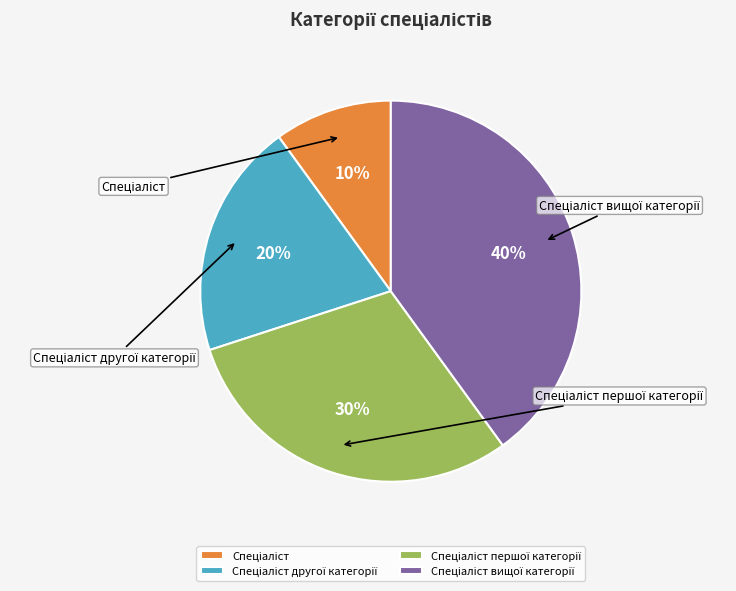

What percentage is NOT represented by Спеціаліст першої категорії?

70.0%